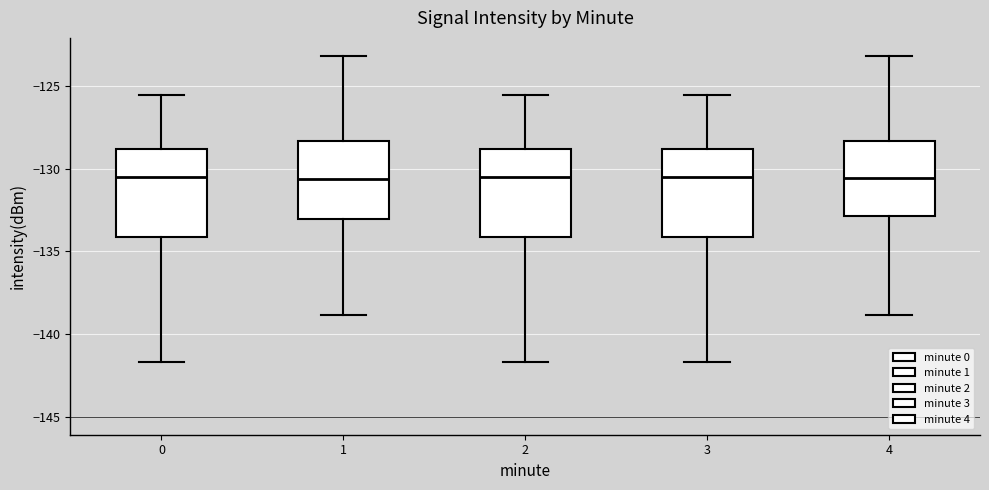

Reading left to right, read every box against the y-axis: the position of its median line, the range the box covers, and the ends of its whiskers. The values are not printed on the chart, so give them approximately, as read against the axis.

0: median -130.5, box -134.0 to -129.0, whiskers -141.5 to -125.5
1: median -130.5, box -133.0 to -128.5, whiskers -139.0 to -123.0
2: median -130.5, box -134.0 to -129.0, whiskers -141.5 to -125.5
3: median -130.5, box -134.0 to -129.0, whiskers -141.5 to -125.5
4: median -130.5, box -133.0 to -128.5, whiskers -139.0 to -123.0